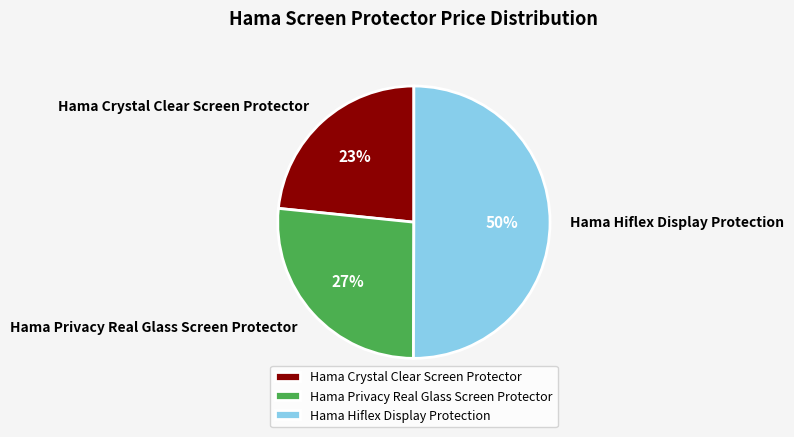

Rank the categories by value from lowest to highest.

Hama Crystal Clear Screen Protector, Hama Privacy Real Glass Screen Protector, Hama Hiflex Display Protection